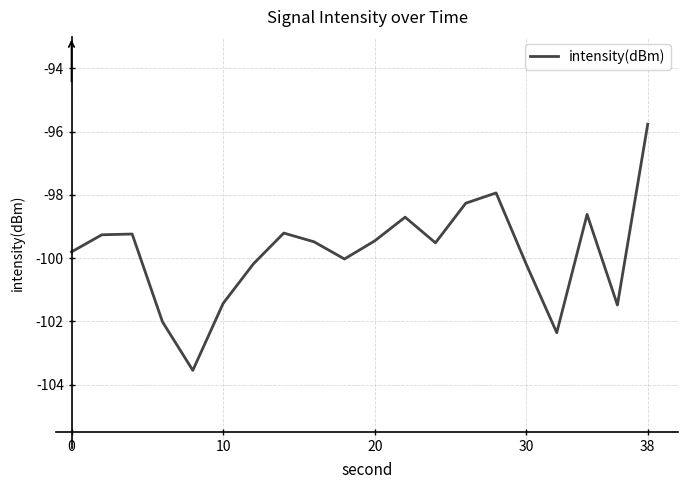

What is the difference between the maximum and second lowest values?

6.6